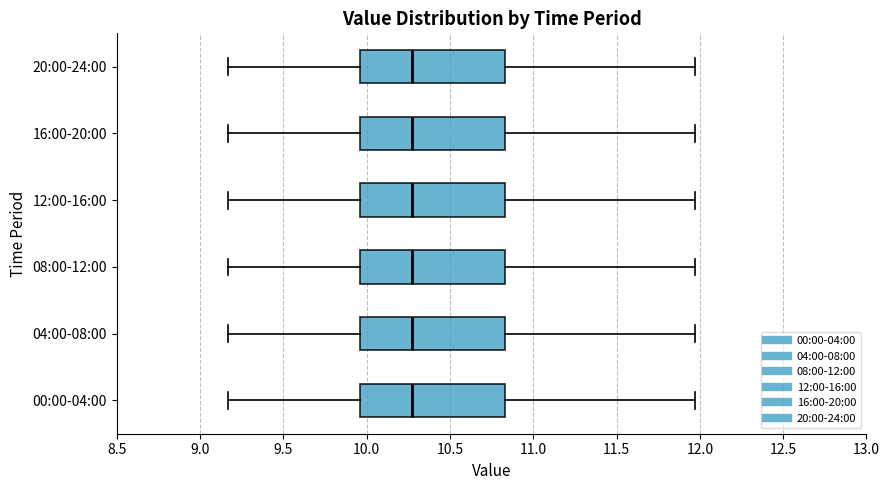

Where does the right whisker of the box for 16:00-20:00 end on the x-axis? The values are not printed on the chart, so give them approximately, as read against the axis.

11.95